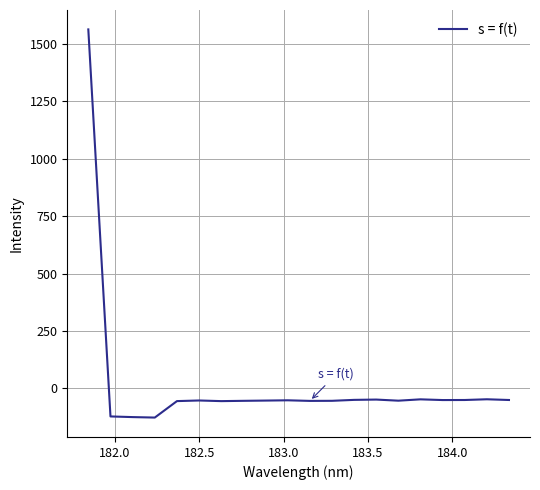

What is the greatest value displayed?

1562.9